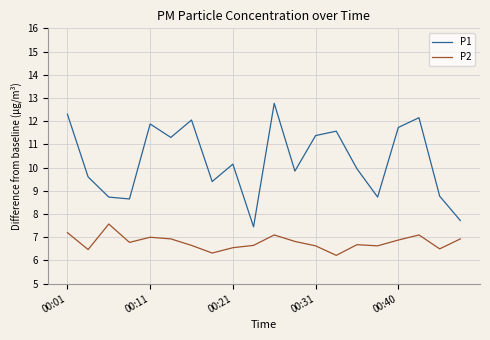

Which series has the largest range (max minus min)?

P1